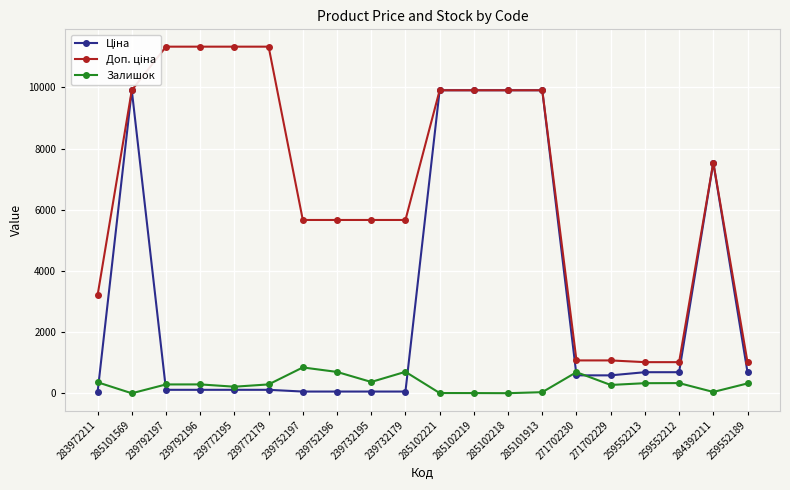

Reading left to right, transcribe all the data shown in this chart.

Ціна: 283972211=32.0	285101569=9908.5	239792197=113.3	239792196=113.3	239772195=113.3	239772179=113.3	239752197=56.7	239752196=56.7	239732195=56.7	239732179=56.7	285102221=9908.5	285102219=9908.5	285102218=9908.5	285101913=9908.5	271702230=586.0	271702229=586.0	259552213=689.1	259552212=689.1	284392211=7545.9	259552189=689.1
Доп. ціна: 283972211=3205.0	285101569=9908.5	239792197=11334.0	239792196=11334.0	239772195=11334.0	239772179=11334.0	239752197=5667.0	239752196=5667.0	239732195=5667.0	239732179=5667.0	285102221=9908.5	285102219=9908.5	285102218=9908.5	285101913=9908.5	271702230=1074.5	271702229=1074.5	259552213=1017.8	259552212=1017.8	284392211=7545.9	259552189=1017.8
Залишок: 283972211=360.0	285101569=0.0	239792197=289.0	239792196=290.0	239772195=215.0	239772179=290.0	239752197=845.0	239752196=698.0	239732195=370.0	239732179=702.0	285102221=8.0	285102219=7.0	285102218=3.0	285101913=36.0	271702230=690.0	271702229=272.0	259552213=330.0	259552212=333.0	284392211=43.0	259552189=322.0